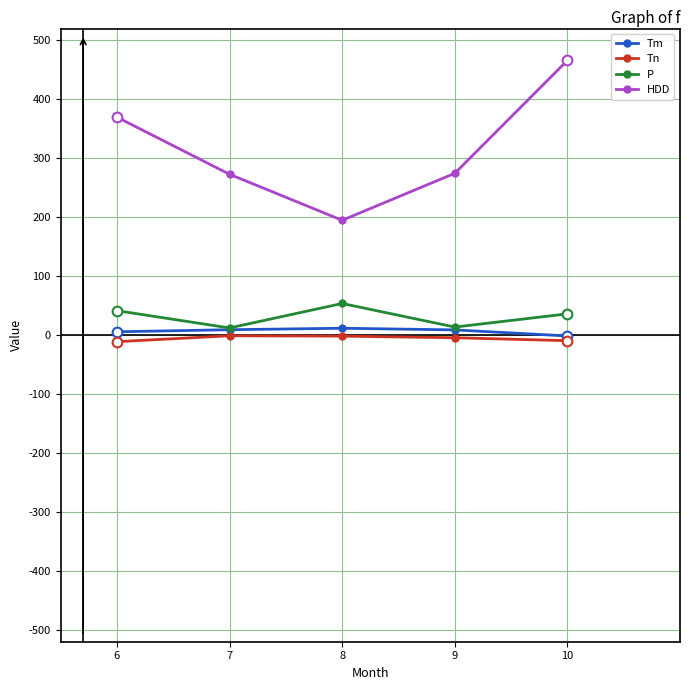

True or false: HDD and Tn cross at least once.

False